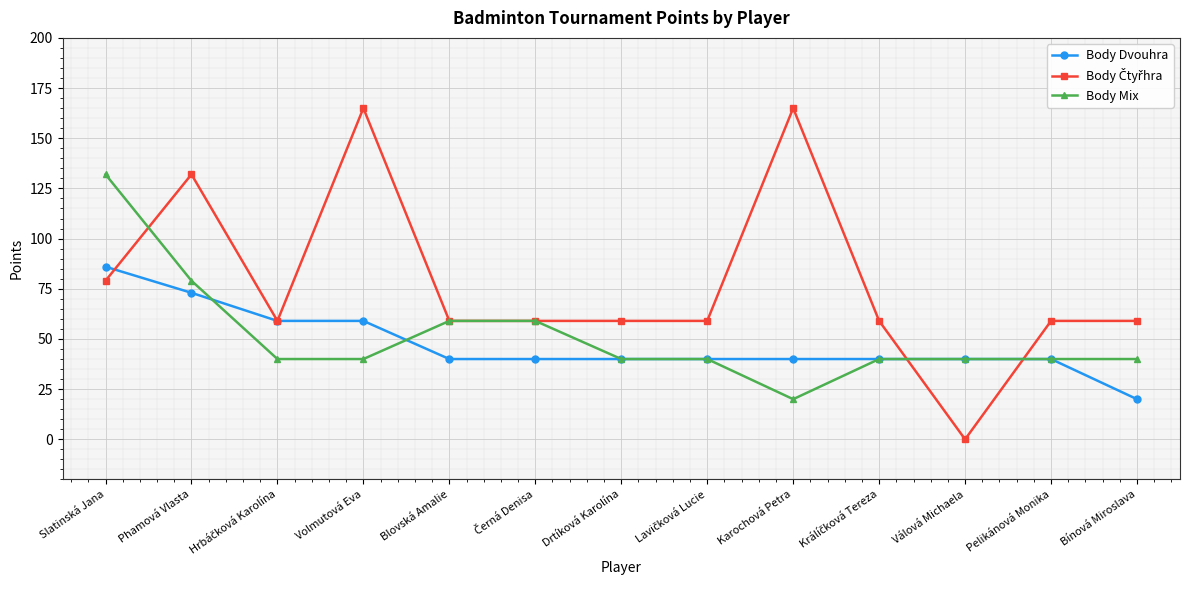

How many Body Dvouhra values are between 40 and 59?

10